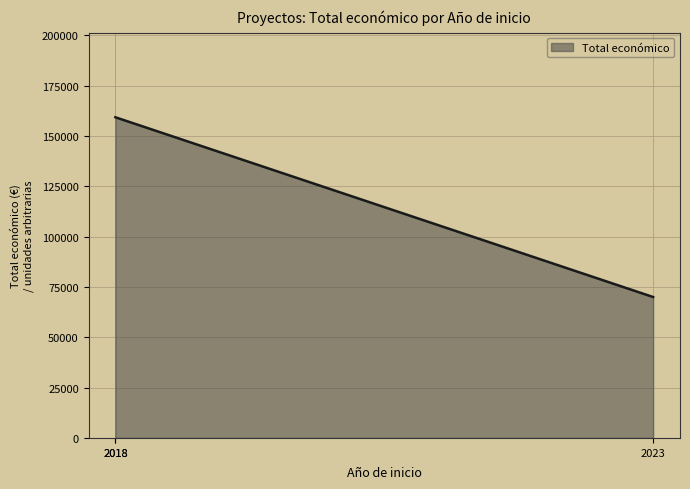

What is the maximum value shown in the chart?

159275.0